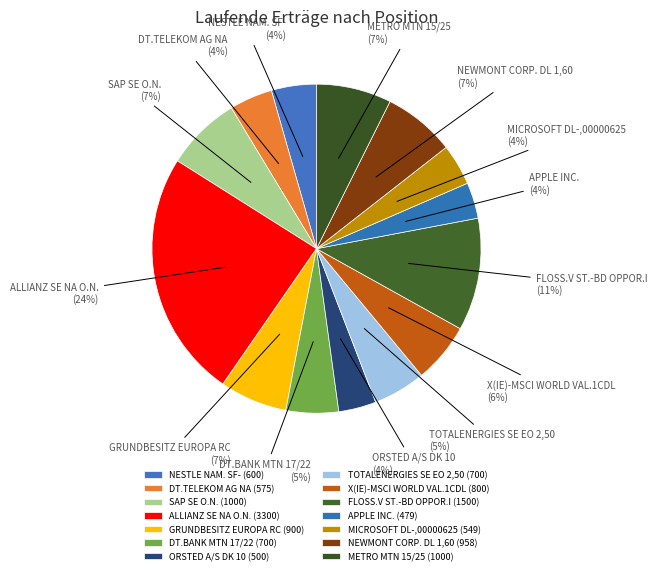

What percentage is the METRO MTN 15/25 slice, to the nearest percent?

7%